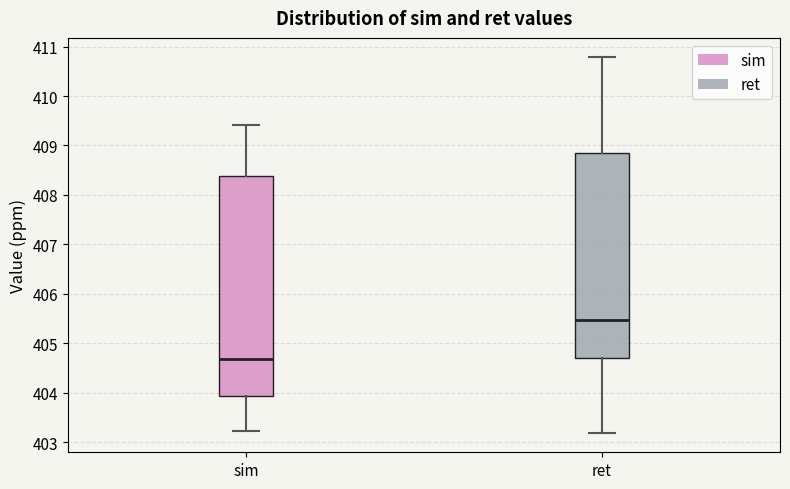

Reading left to right, transcribe this box plot: for each box, give where its median line is, the range the box spans, and where its two whiskers end, as read against the y-axis. The values are not printed on the chart, so give them approximately, as read against the axis.

sim: median 404.7, box 403.9 to 408.4, whiskers 403.2 to 409.4
ret: median 405.5, box 404.7 to 408.9, whiskers 403.2 to 410.8